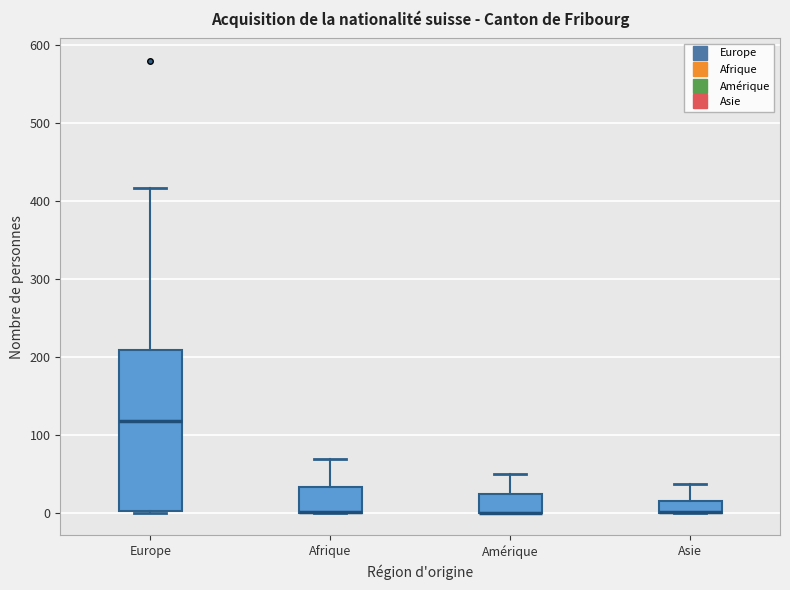

Reading left to right, read every box against the y-axis: the position of its median line, the range the box covers, and the ends of its whiskers. The values are not printed on the chart, so give them approximately, as read against the axis.

Europe: median 120, box 0 to 210, whiskers 0 to 420
Afrique: median 0 (drawn on the box's lower edge), box 0 to 30, whiskers 0 to 70
Amérique: median 0 (drawn on the box's lower edge), box 0 to 20, whiskers 0 to 50
Asie: median 0 (drawn on the box's lower edge), box 0 to 20, whiskers 0 to 40